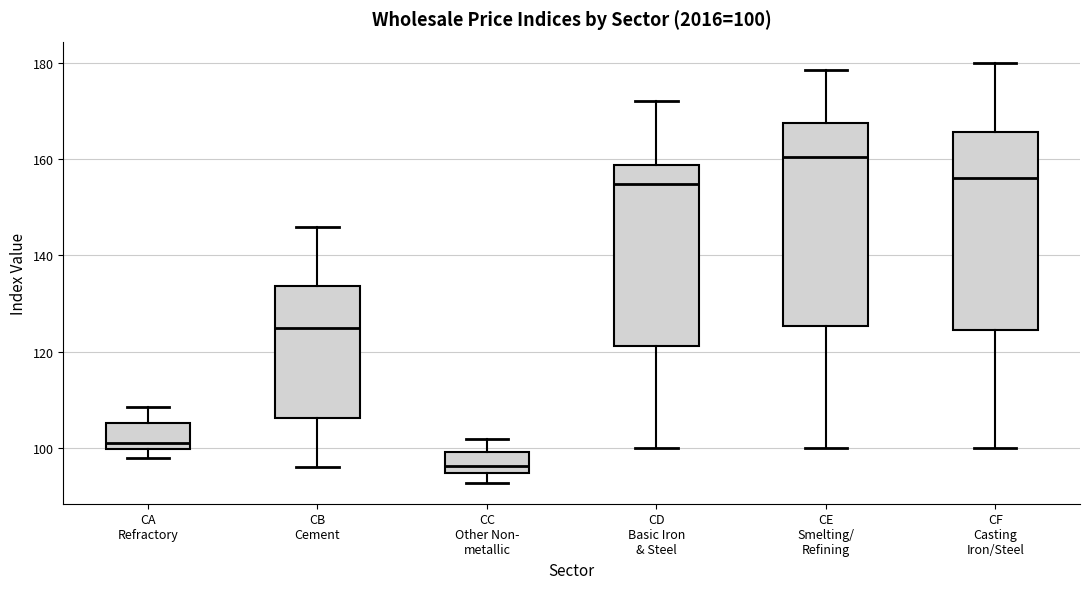

Which box's median line is the highest?

CE Smelting/ Refining